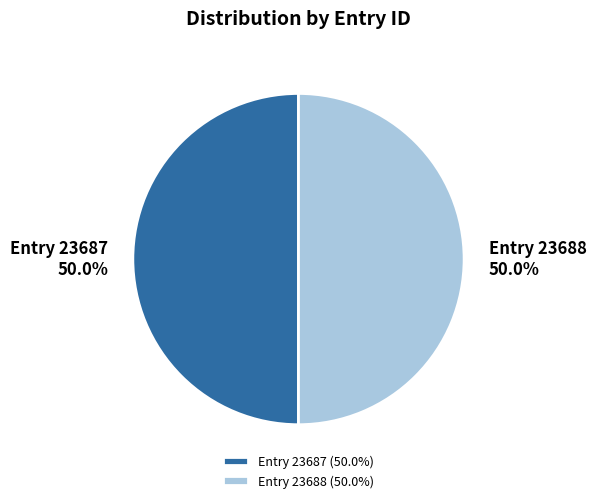

Approximately how many times larger is the value at Entry 23687 (50.0%) compared to Entry 23688 (50.0%)?

1.0